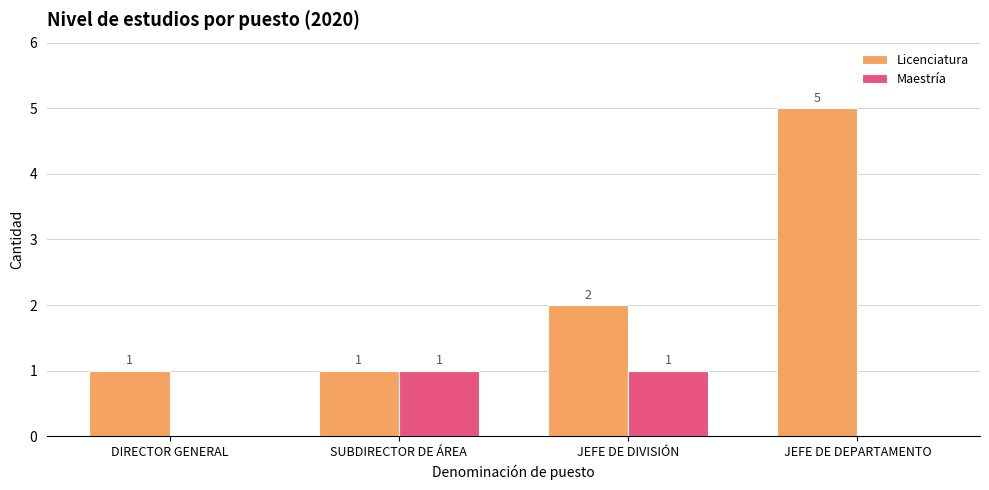

What value does the Maestría series have at JEFE DE DIVISIÓN?

1